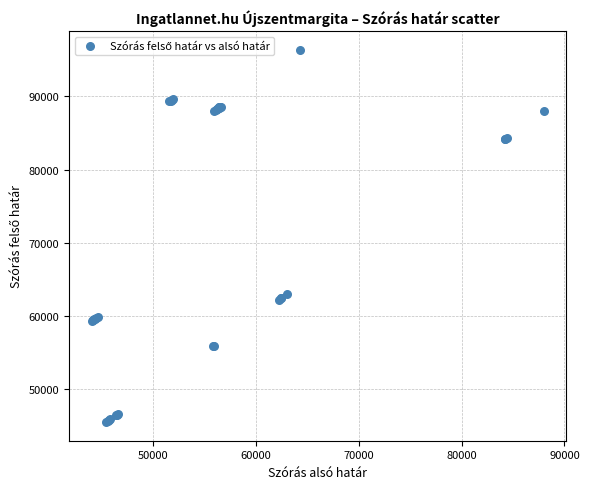

What Y value in the scatter plot is closest to 70953?

63064